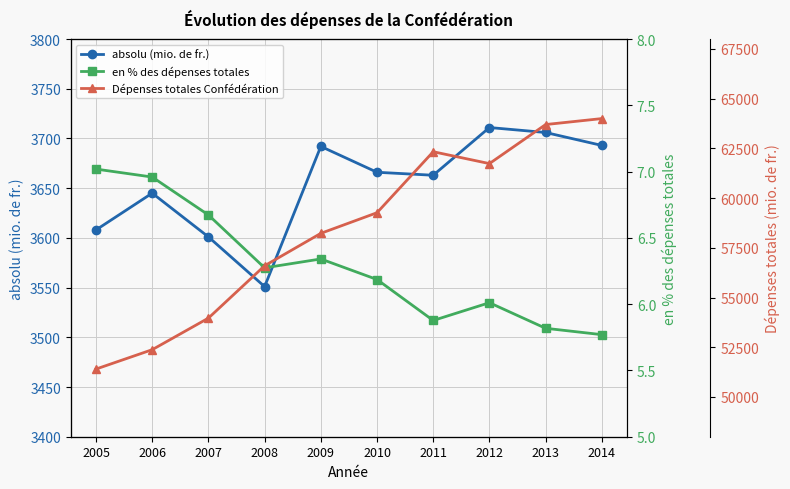

True or false: en % des dépenses totales and Dépenses totales Confédération cross at least once.

False